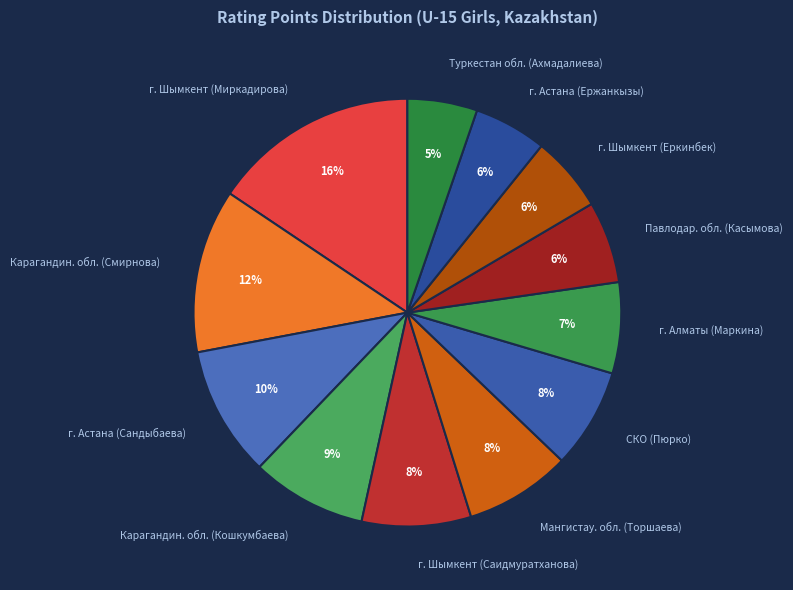

Which slice is the largest?

г. Шымкент (Миркадирова)